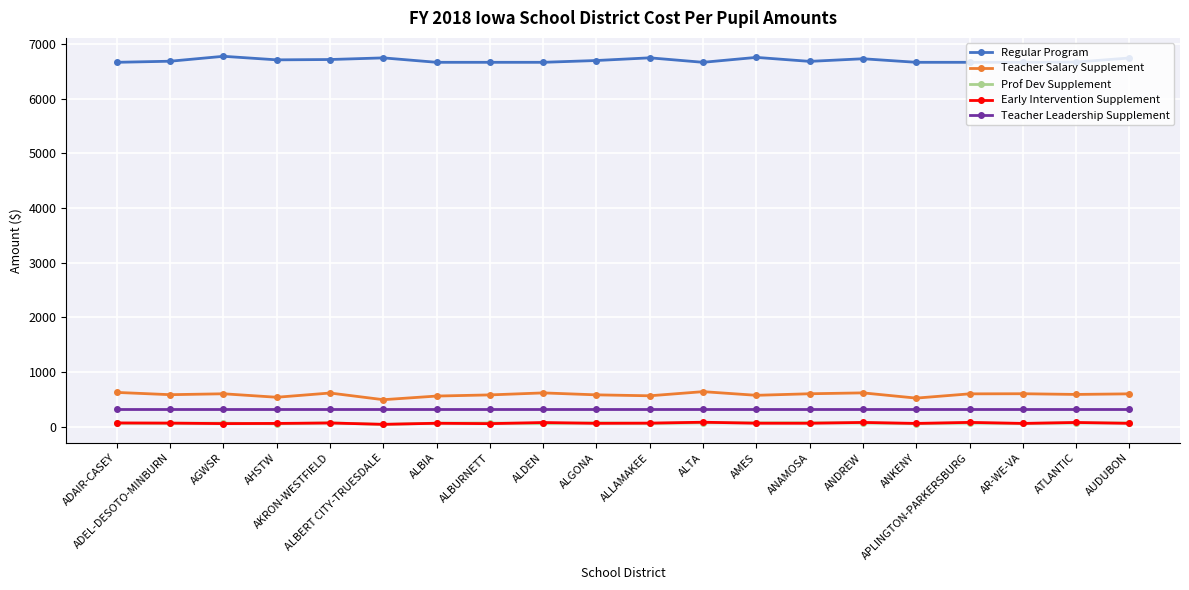

What is the minimum value for Teacher Salary Supplement?

493.9